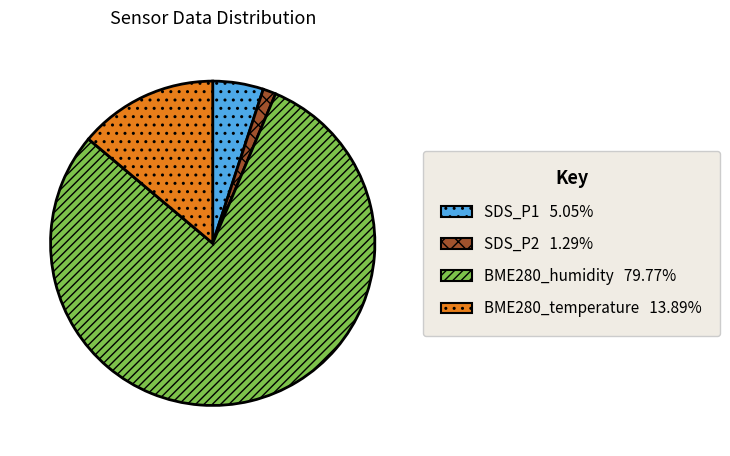

Is the sum of BME280_temperature and SDS_P2 greater than half?

No